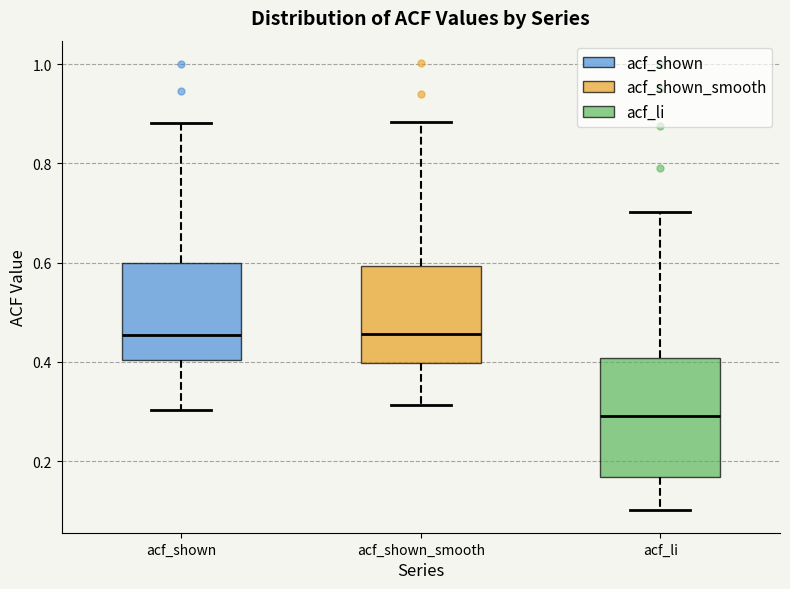

Comparing the boxes themselves (not the whiskers), which one is the tallest?

acf_li